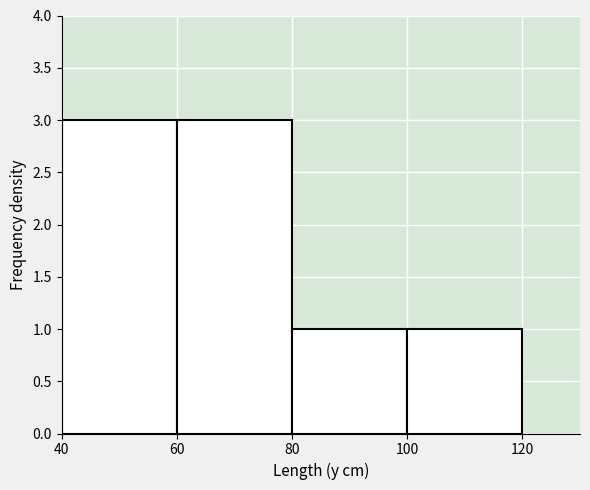

Reading left to right, transcribe this chart: for each bar, give the range it covers on the x-axis and its height. The values are not printed on the chart, so give them approximately, as read against the axis.

40 to 60: 3
60 to 80: 3
80 to 100: 1
100 to 120: 1